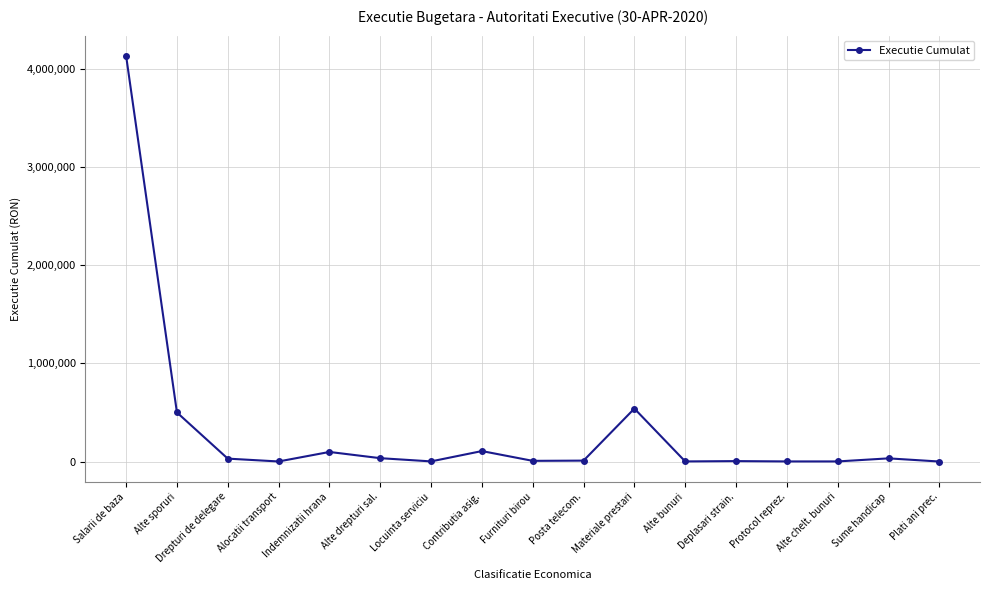

What is the value of the 10th point from the left?

9100.9